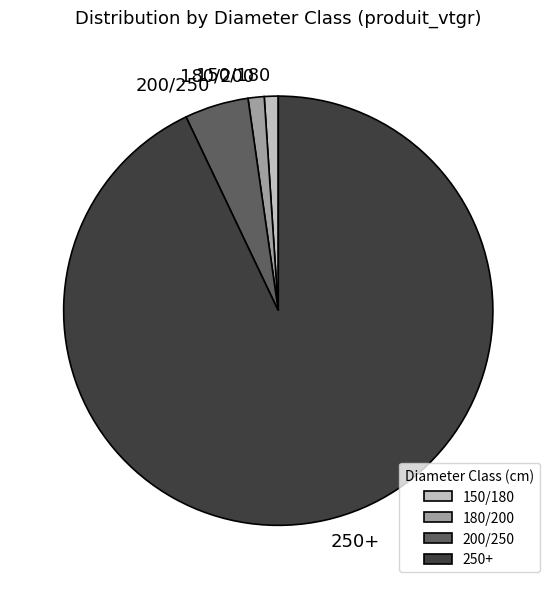

Is it true that 180/200 is 1% of the pie?

True